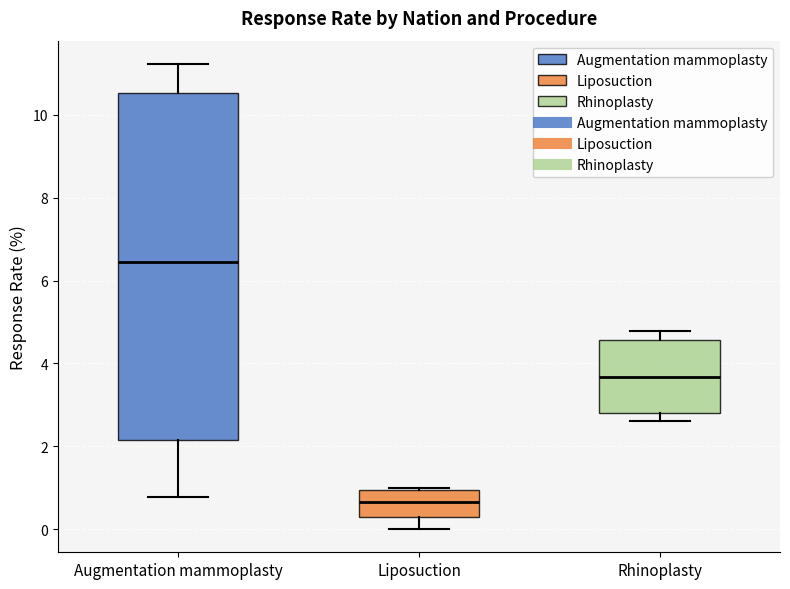

Reading left to right, read every box against the y-axis: the position of its median line, the range the box covers, and the ends of its whiskers. The values are not printed on the chart, so give them approximately, as read against the axis.

Augmentation mammoplasty: median 6.4, box 2.2 to 10.6, whiskers 0.8 to 11.2
Liposuction: median 0.6, box 0.4 to 1.0, whiskers 0.0 to 1.0
Rhinoplasty: median 3.6, box 2.8 to 4.6, whiskers 2.6 to 4.8